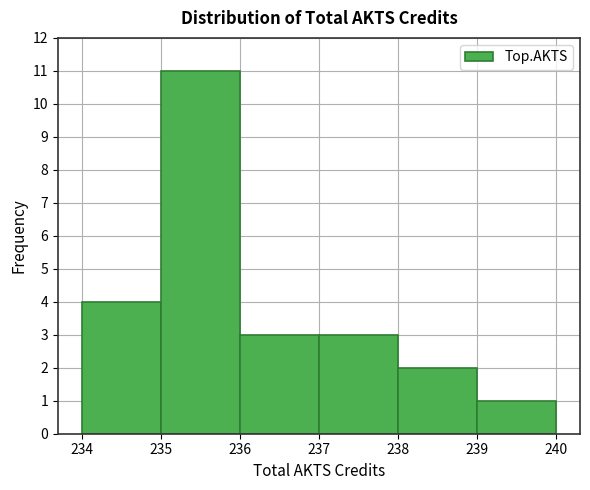

What is the height of the bar covering 235 to 236 on the x-axis? The values are not printed on the chart, so give them approximately, as read against the axis.

11